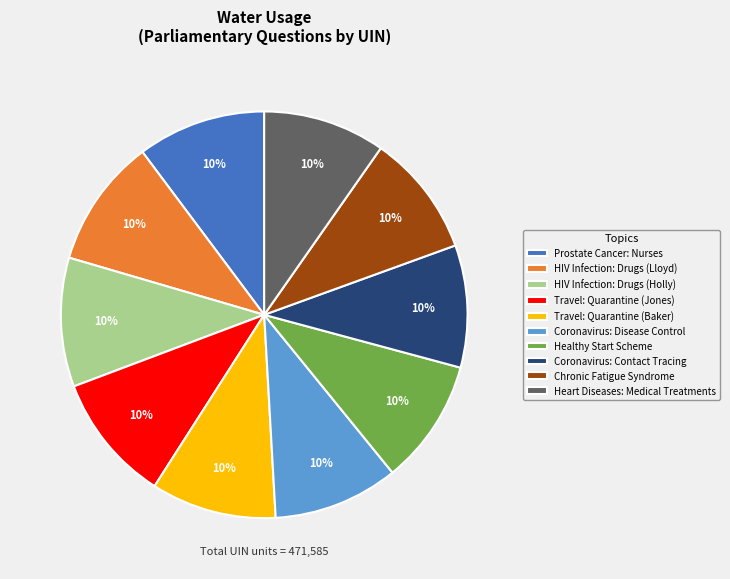

The Chronic Fatigue Syndrome slice represents 1% of the pie. True or false?

False